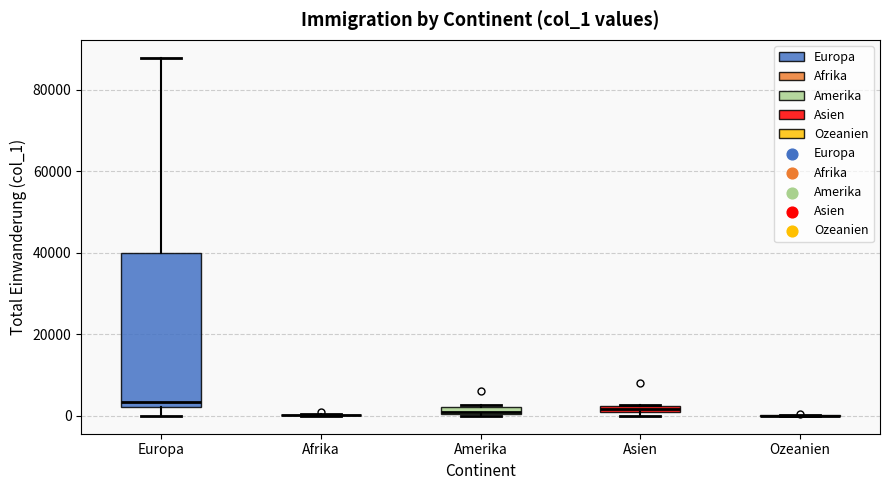

Where is the upper edge of the box for Asien on the y-axis? The values are not printed on the chart, so give them approximately, as read against the axis.

2000